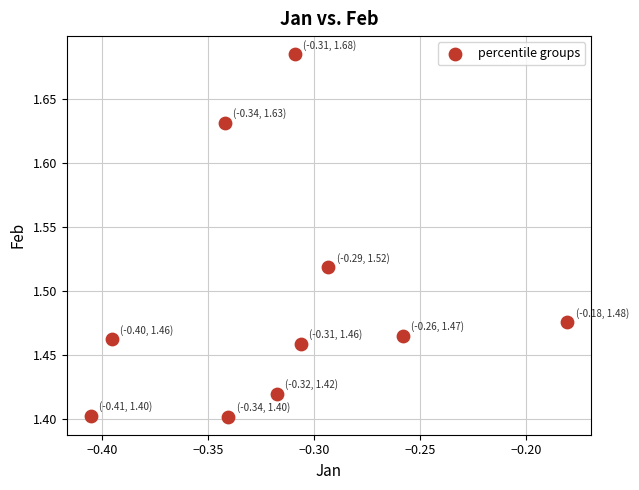

What is the range of Y values (max minus min)?

0.3